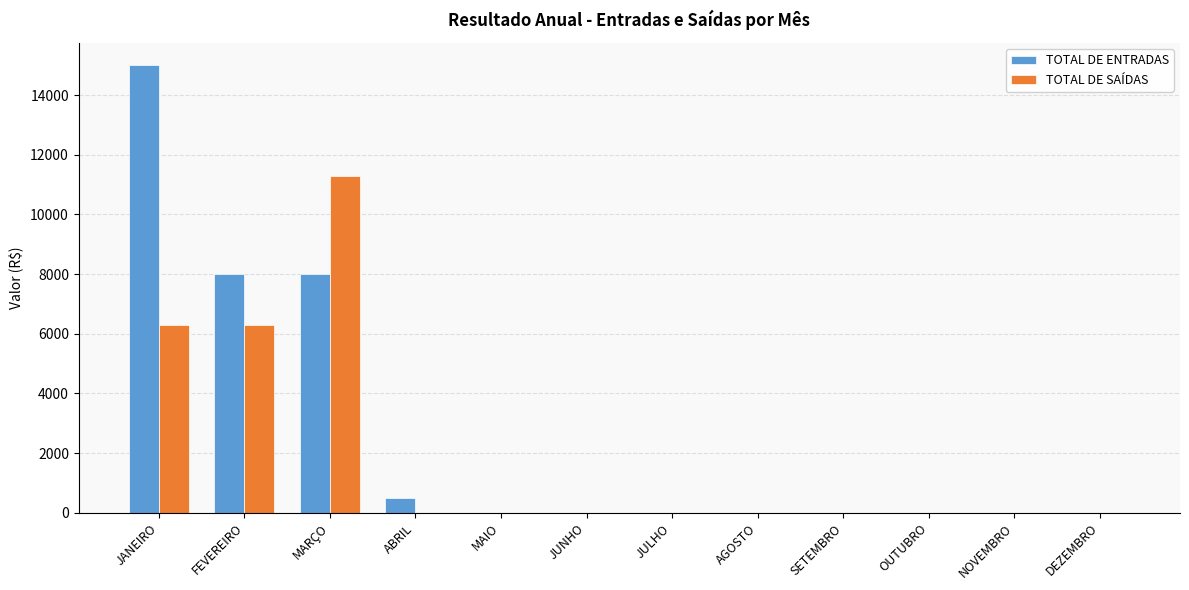

Reading left to right, transcribe all the data shown in this chart.

TOTAL DE ENTRADAS: 15000	8000	8000	500	0	0	0	0	0	0	0	0
TOTAL DE SAÍDAS: 6281	6281	11281	0	0	0	0	0	0	0	0	0